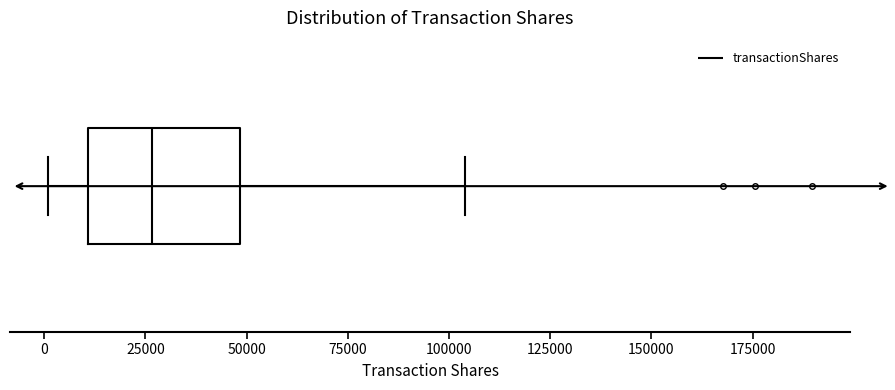

Read this box plot against the x-axis: the position of the median line, the range covered by the box, and the ends of both whiskers. The values are not printed on the chart, so give them approximately, as read against the axis.

median 25000, box 10000 to 50000, whiskers 0 to 105000